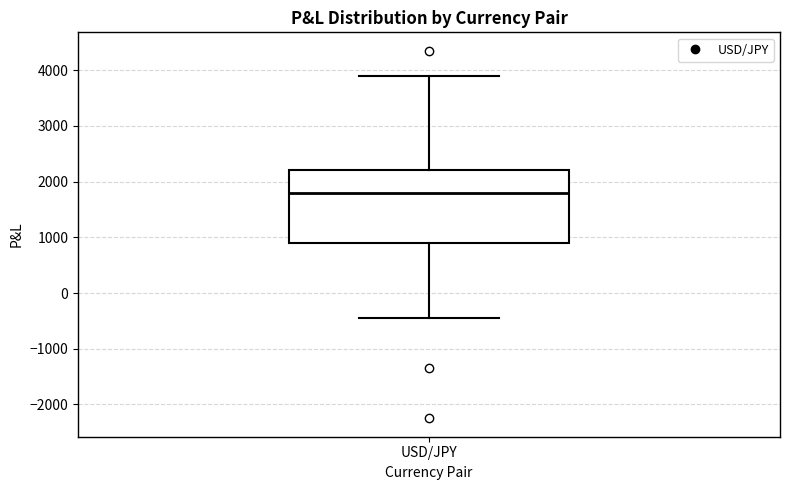

Where does the lower whisker of the box for USD/JPY end on the y-axis? The values are not printed on the chart, so give them approximately, as read against the axis.

-400